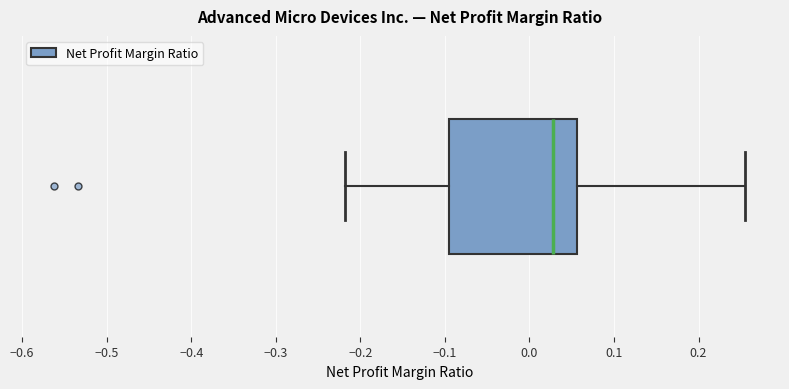

Transcribe this box plot: give where the median line is, the range the box spans, and where the two whiskers end, as read against the x-axis. The values are not printed on the chart, so give them approximately, as read against the axis.

median 0.03, box -0.09 to 0.06, whiskers -0.22 to 0.26